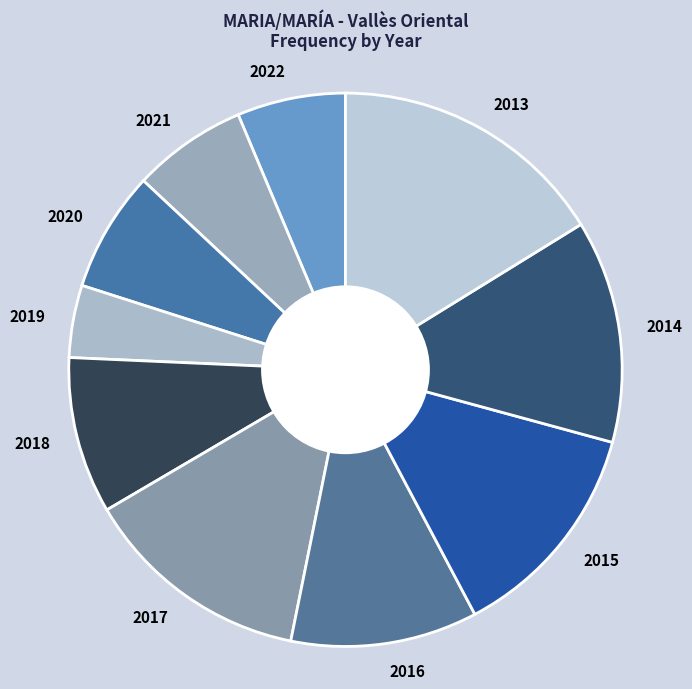

Is it true that 2018 is 9% of the pie?

True